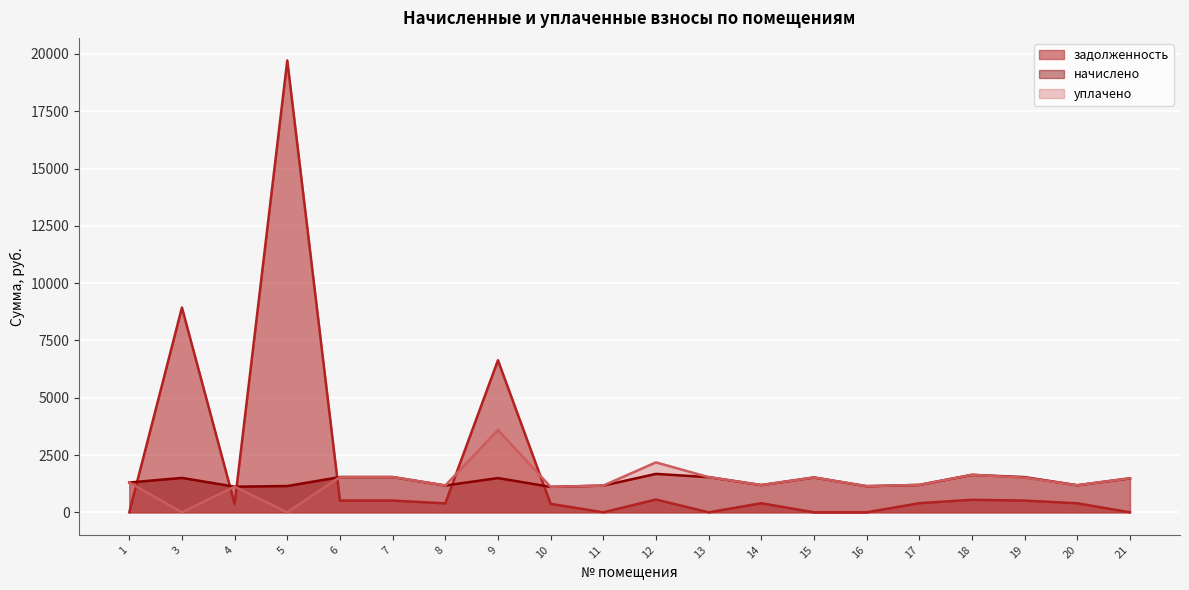

Which series has the largest total across all categories?

задолженность